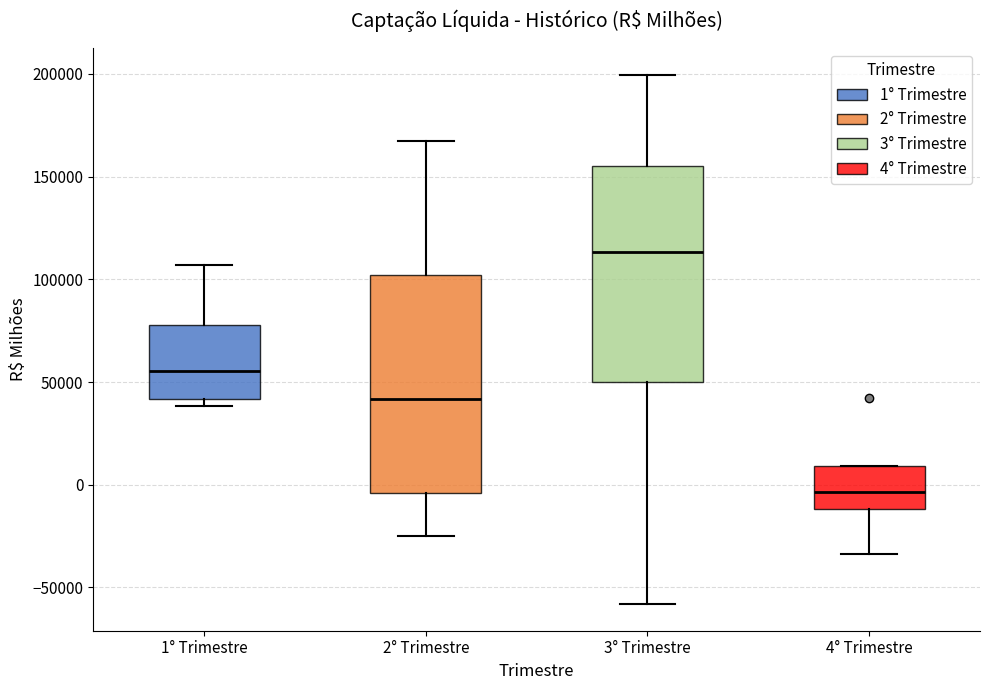

Which box's median line is the highest?

3° Trimestre